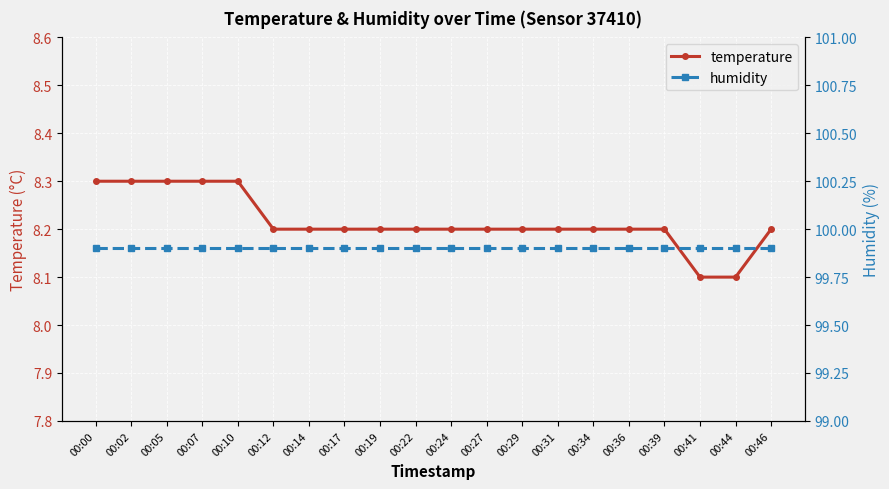

What is the spread (max minus min) of values at 00:17?

91.7